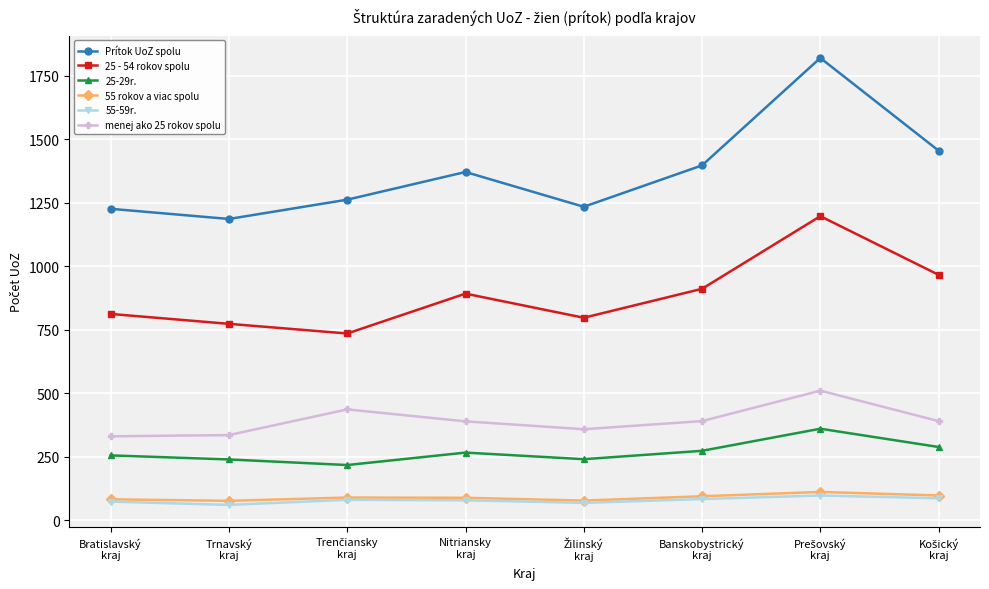

The value of 55-59r. at Trnavský
kraj is 61. True or false?

True